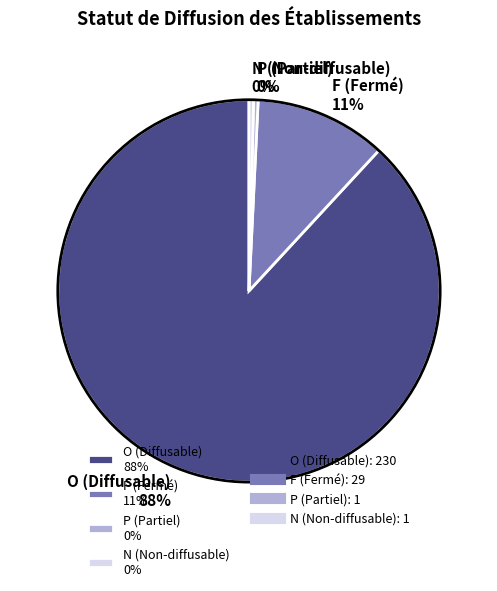

Combined, do P (Partiel) 0% and O (Diffusable) 88% account for over 50%?

Yes